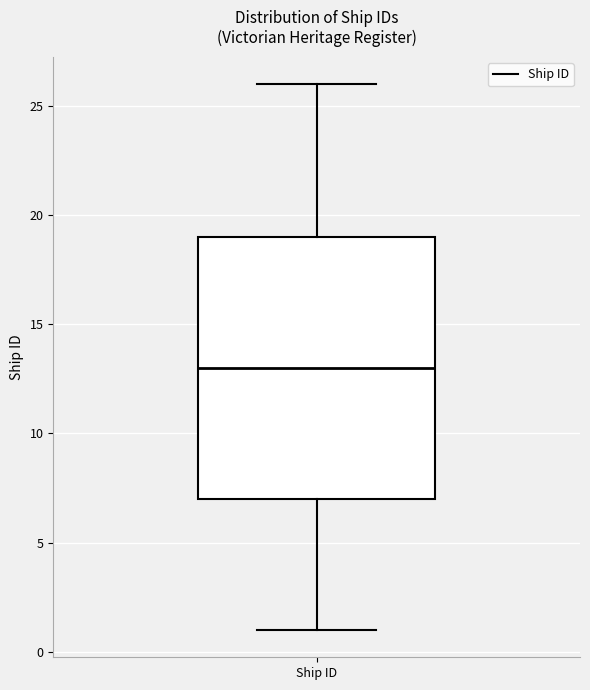

Where does the median line of the box for Ship ID sit on the y-axis? The values are not printed on the chart, so give them approximately, as read against the axis.

13